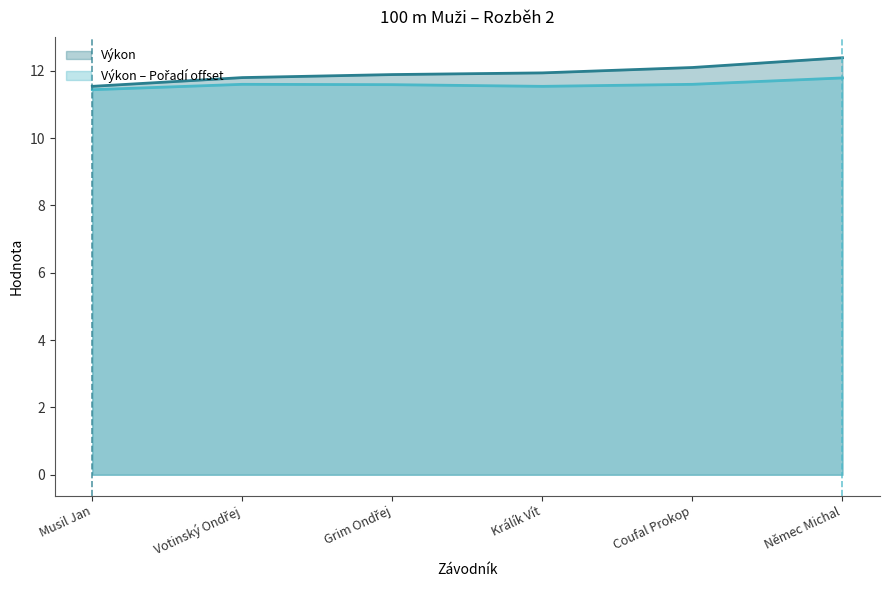

What is the label of the 6th point from the left?

Němec Michal